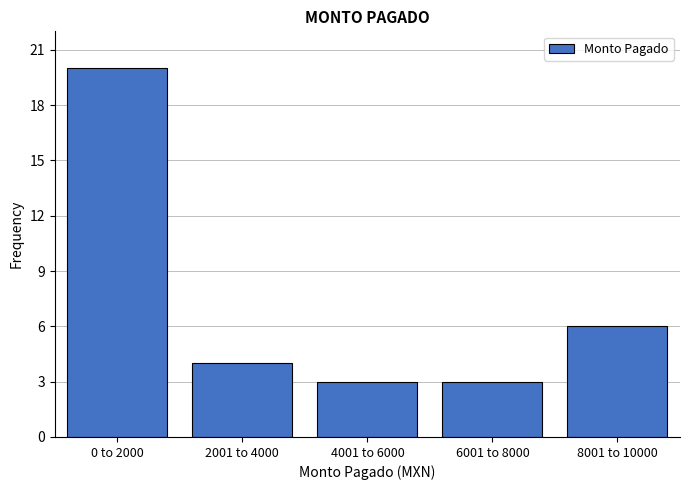

Reading left to right, list all the values displayed in this chart.

20	4	3	3	6